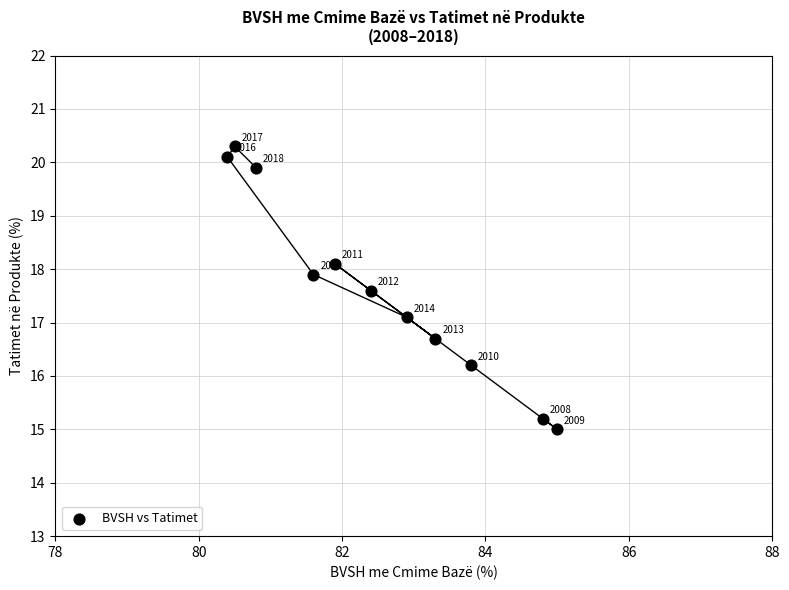

What Y value in the scatter plot is closest to 17?

17.1